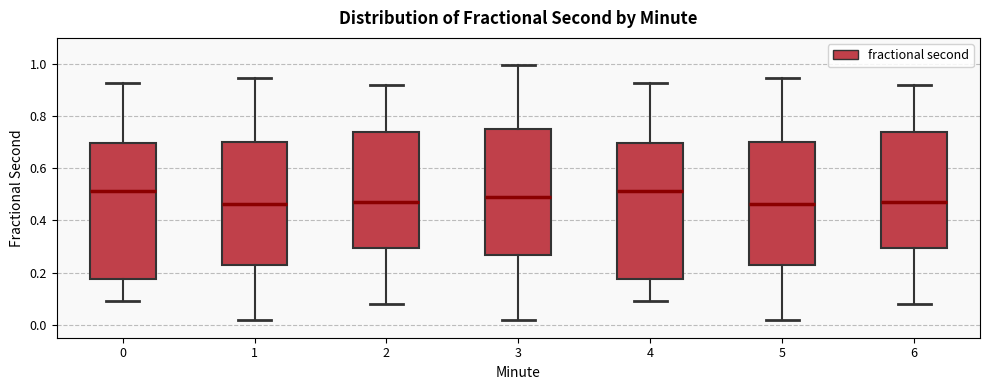

Reading left to right, transcribe this box plot: for each box, give where its median line is, the range the box spans, and where its two whiskers end, as read against the y-axis. The values are not printed on the chart, so give them approximately, as read against the axis.

0: median 0.52, box 0.18 to 0.70, whiskers 0.08 to 0.92
1: median 0.46, box 0.22 to 0.70, whiskers 0.02 to 0.94
2: median 0.46, box 0.30 to 0.74, whiskers 0.08 to 0.92
3: median 0.50, box 0.26 to 0.76, whiskers 0.02 to 1.00
4: median 0.52, box 0.18 to 0.70, whiskers 0.08 to 0.92
5: median 0.46, box 0.22 to 0.70, whiskers 0.02 to 0.94
6: median 0.46, box 0.30 to 0.74, whiskers 0.08 to 0.92